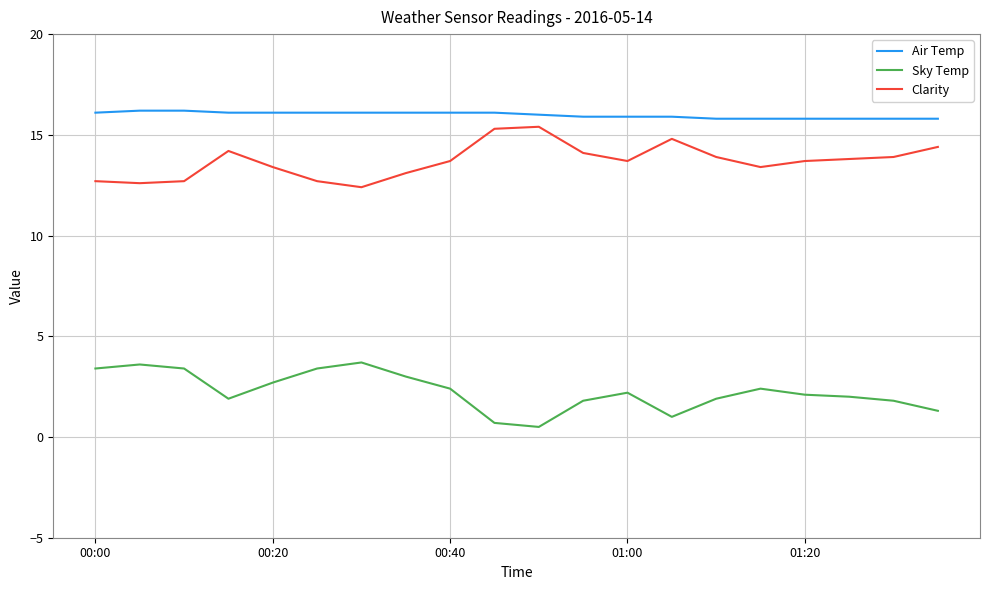

True or false: Sky Temp has more than 2 points higher than both neighbors.

True